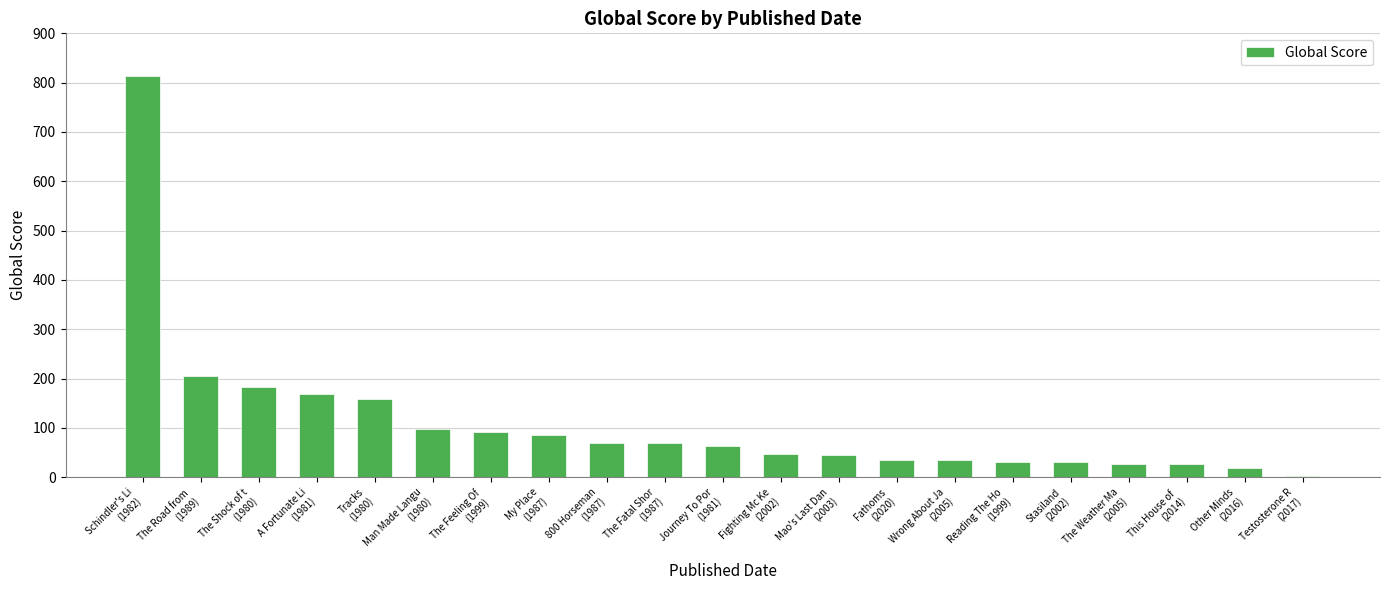

What is the greatest value displayed?

814